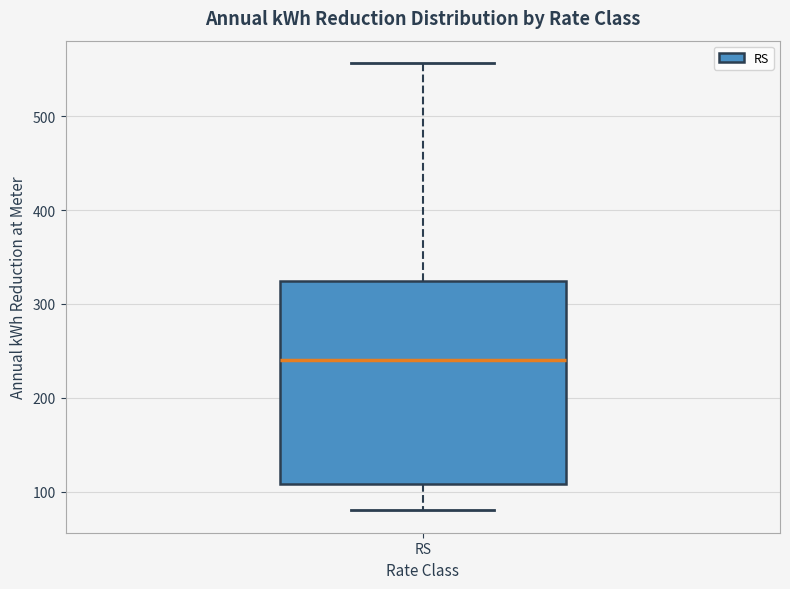

Read this box plot against the y-axis: the position of the median line, the range covered by the box, and the ends of both whiskers. The values are not printed on the chart, so give them approximately, as read against the axis.

median 240, box 110 to 320, whiskers 80 to 560